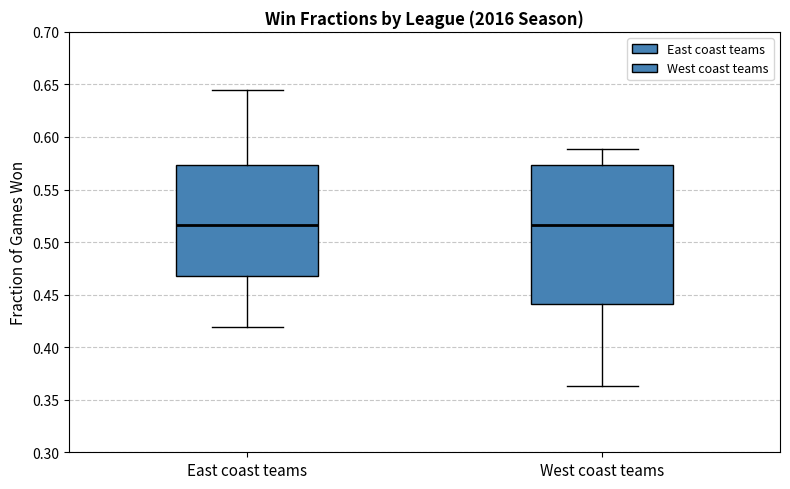

Where does the lower whisker of the box for East coast teams end on the y-axis? The values are not printed on the chart, so give them approximately, as read against the axis.

0.420